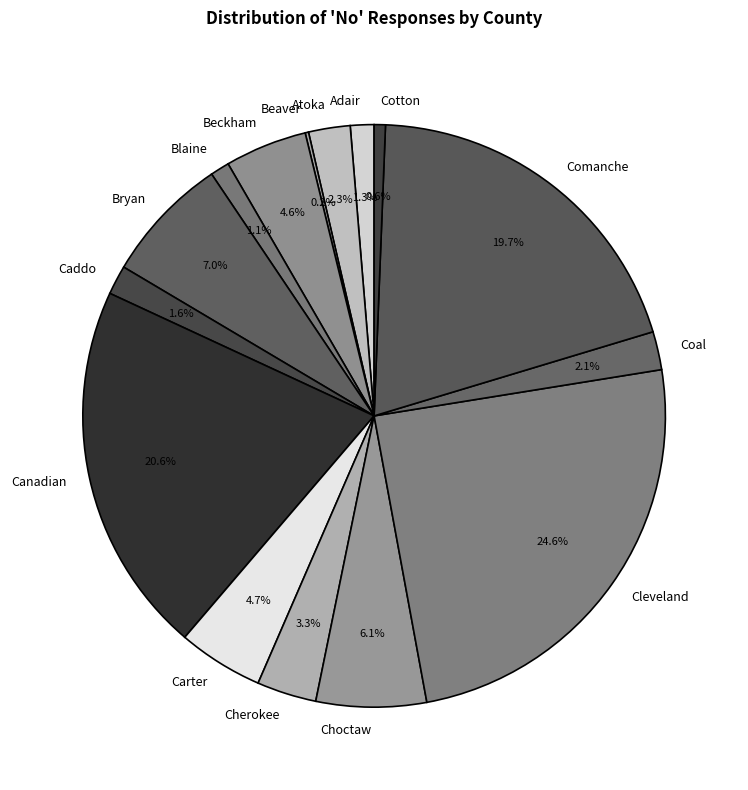

Does any single category account for the majority?

No